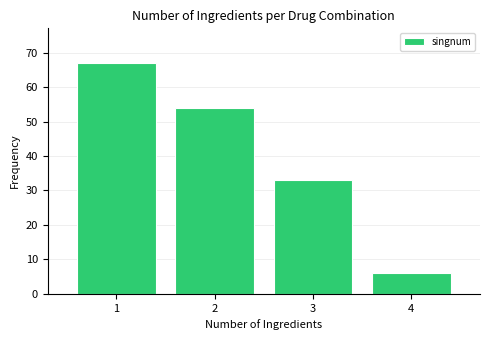

Reading left to right, list all the values displayed in this chart.

67	54	33	6